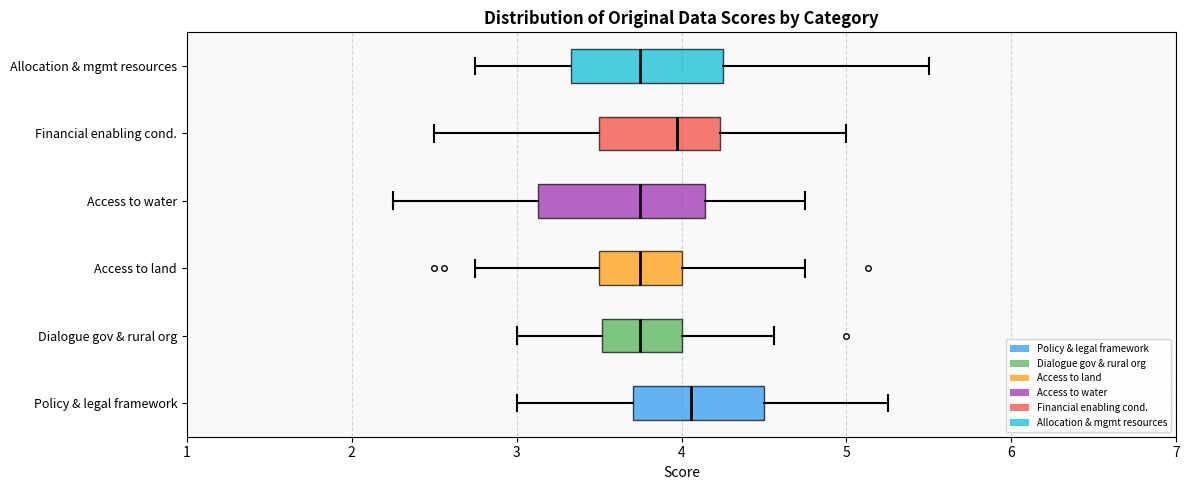

Reading bottom to top, read every box against the x-axis: the position of its median line, the range the box covers, and the ends of its whiskers. The values are not printed on the chart, so give them approximately, as read against the axis.

Policy & legal framework: median 4.1, box 3.7 to 4.5, whiskers 3.0 to 5.3
Dialogue gov & rural org: median 3.8, box 3.5 to 4.0, whiskers 3.0 to 4.6
Access to land: median 3.8, box 3.5 to 4.0, whiskers 2.8 to 4.8
Access to water: median 3.8, box 3.1 to 4.1, whiskers 2.3 to 4.8
Financial enabling cond.: median 4.0, box 3.5 to 4.2, whiskers 2.5 to 5.0
Allocation & mgmt resources: median 3.8, box 3.3 to 4.3, whiskers 2.8 to 5.5